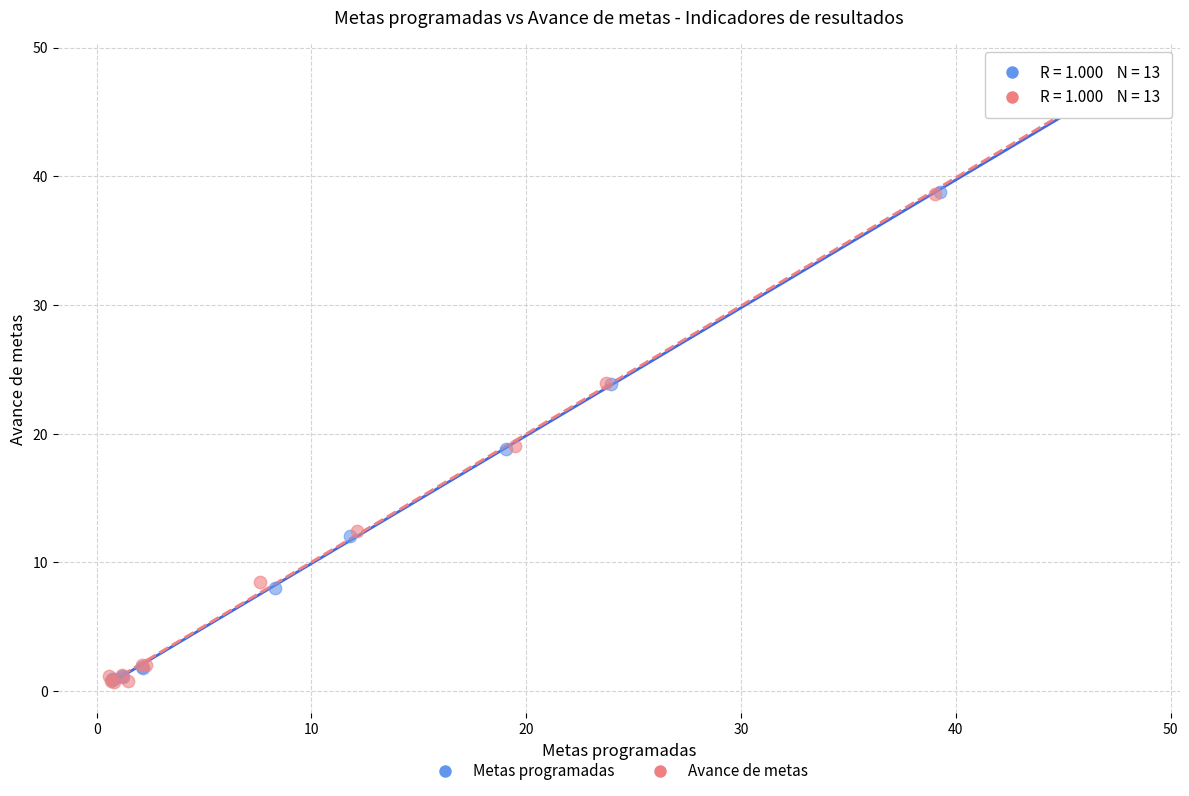

Which series has the largest Y range (max minus min)?

Metas programadas